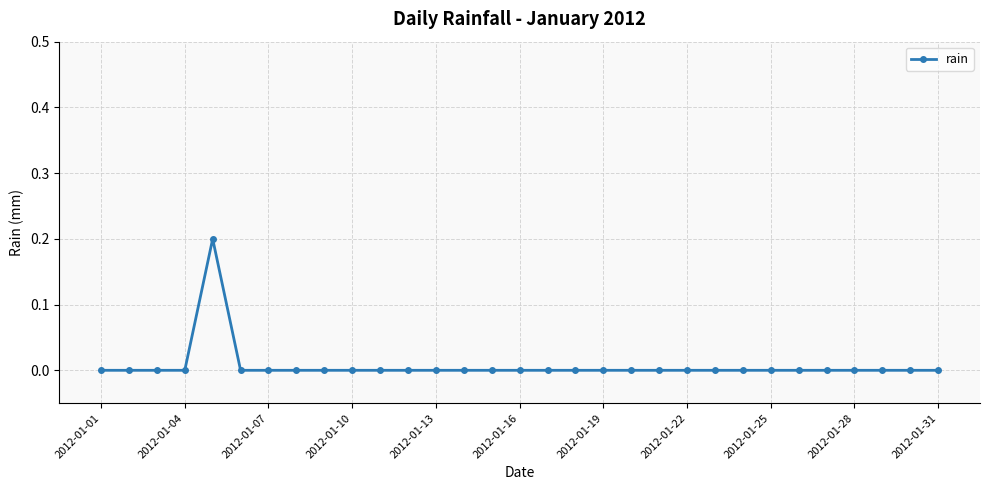

How many lines are shown in the chart?

1